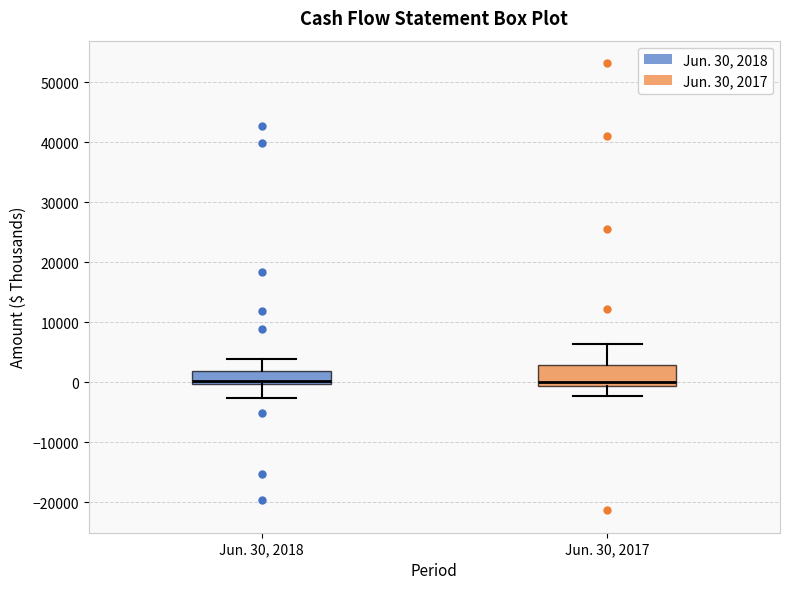

Where does the upper whisker of the box for Jun. 30, 2018 end on the y-axis? The values are not printed on the chart, so give them approximately, as read against the axis.

4000